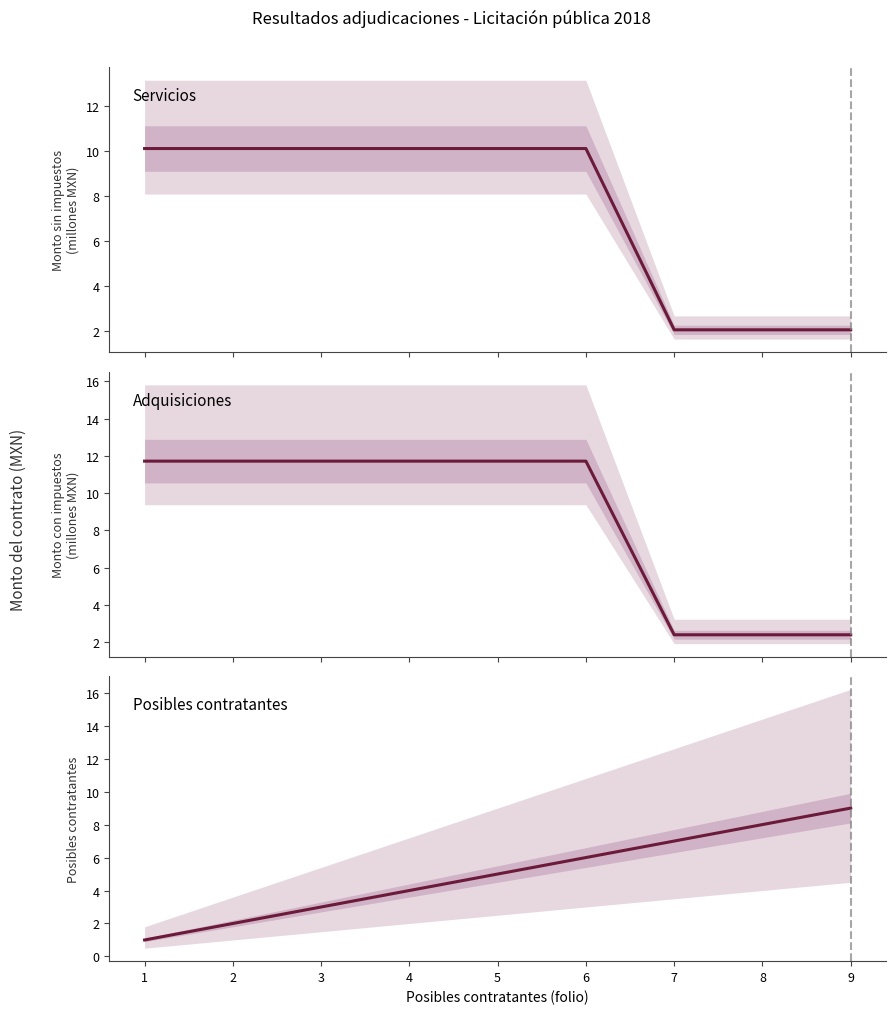

The value of Monto con impuestos at 5 is 11.7. True or false?

True